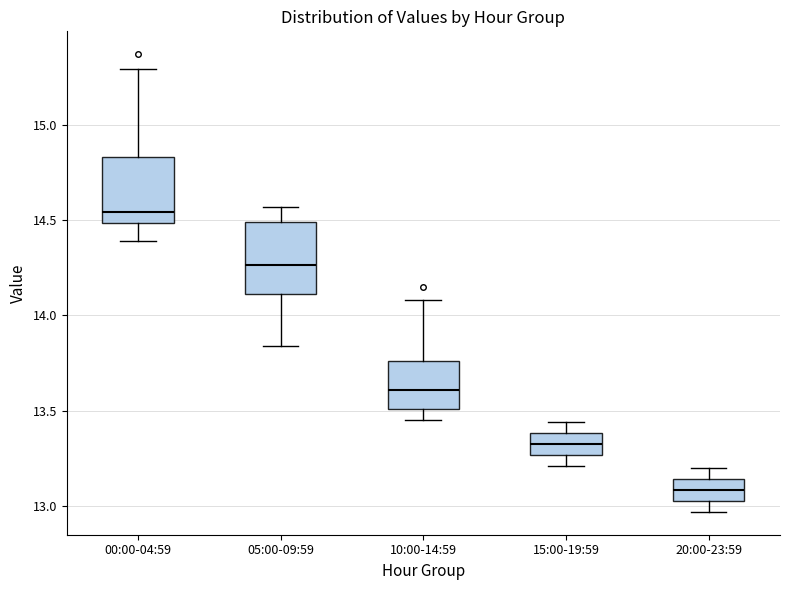

Which box has the highest median line?

00:00-04:59